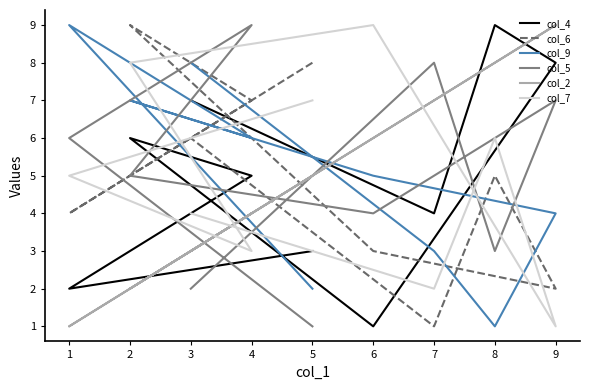

What is the difference between the maximum and second lowest values in the col_4 series?

7